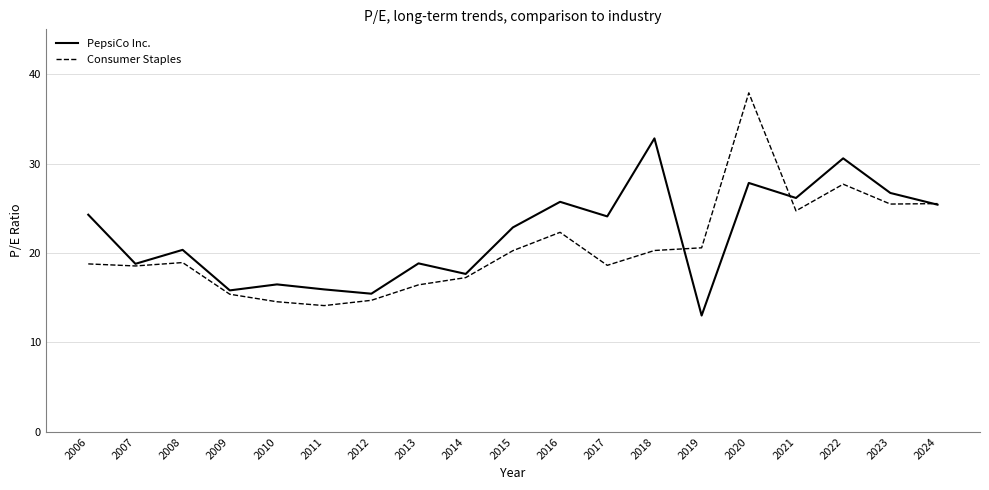

Rank the series by their maximum value, from lowest to highest.

PepsiCo Inc., Consumer Staples